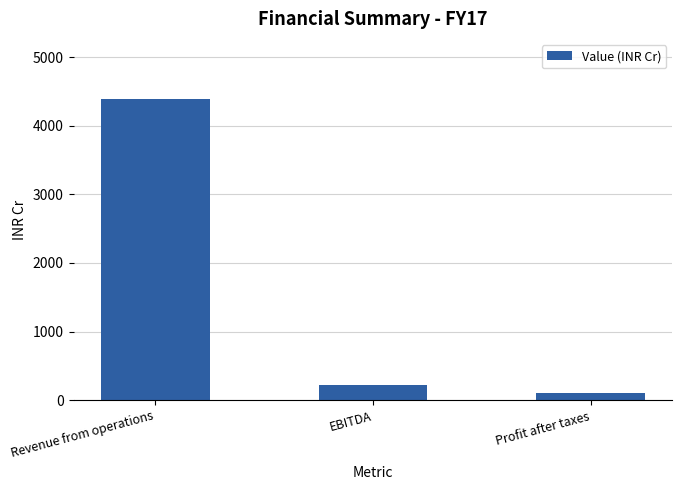

Reading left to right, what are all the values shown in this chart?

4387.2	220.4	110.6